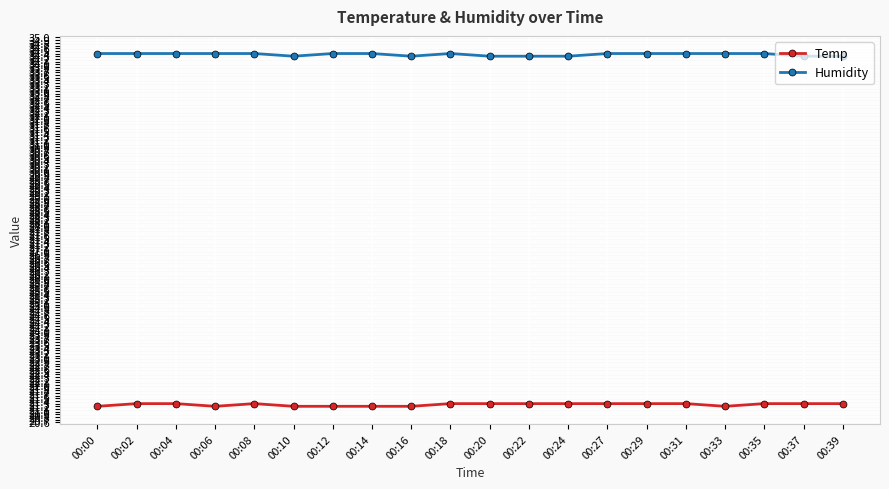

How many Humidity values are between 34 and 35?

20